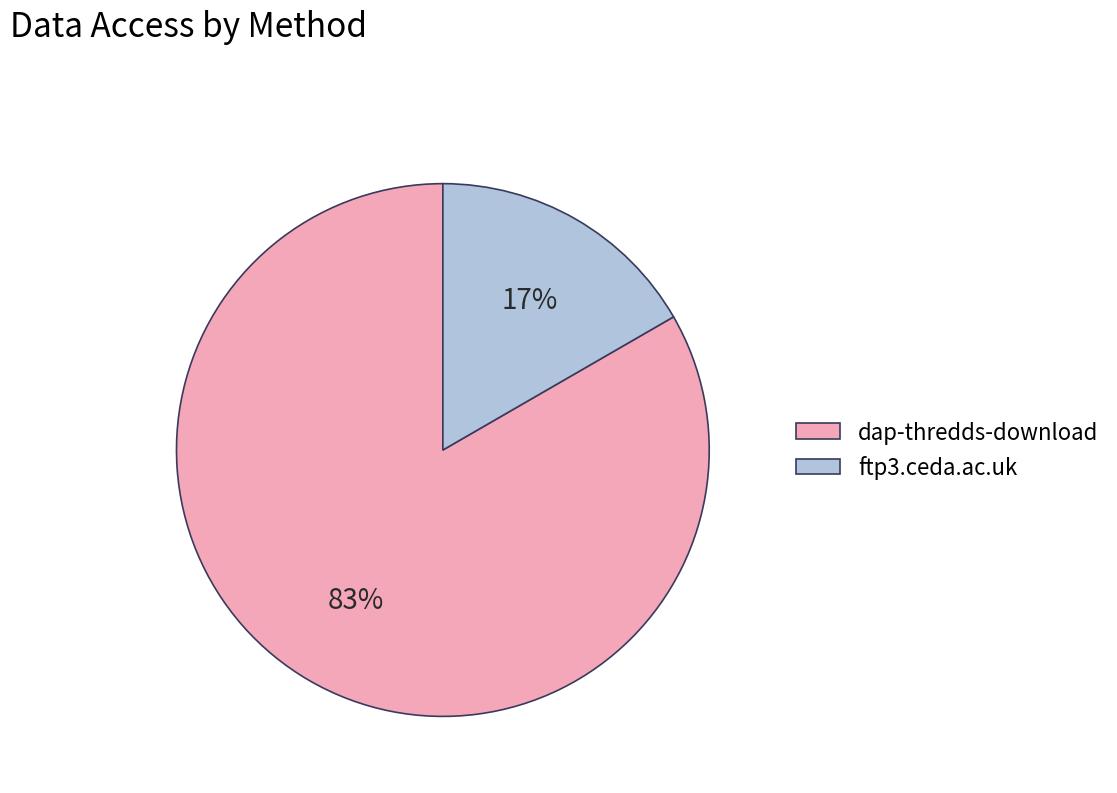

Is there a majority slice in this chart?

Yes